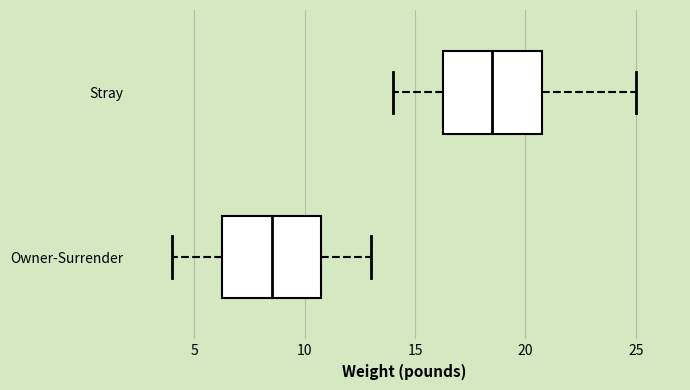

Reading bottom to top, transcribe this box plot: for each box, give where its median line is, the range the box spans, and where its two whiskers end, as read against the x-axis. The values are not printed on the chart, so give them approximately, as read against the axis.

Owner-Surrender: median 8.5, box 6.5 to 11.0, whiskers 4.0 to 13.0
Stray: median 18.5, box 16.5 to 21.0, whiskers 14.0 to 25.0